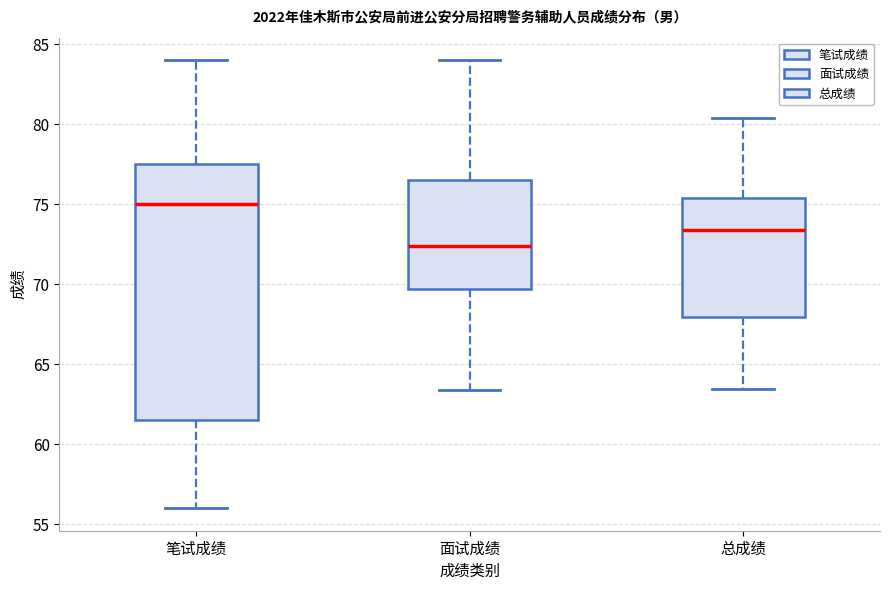

Which box's median line is the highest?

笔试成绩